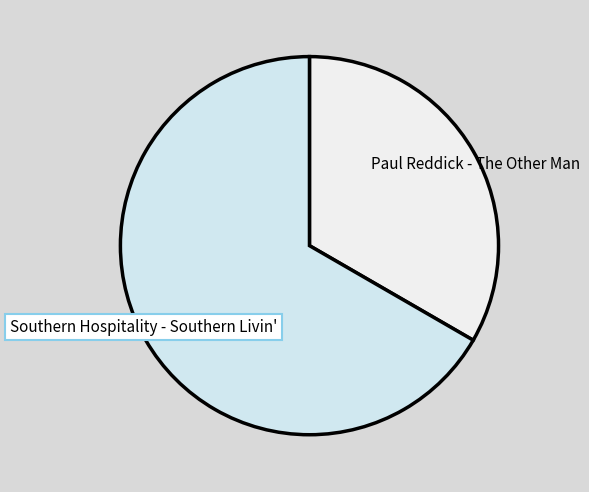

Do Paul Reddick - The Other Man and Southern Hospitality - Southern Livin' together represent more than half of the pie?

Yes